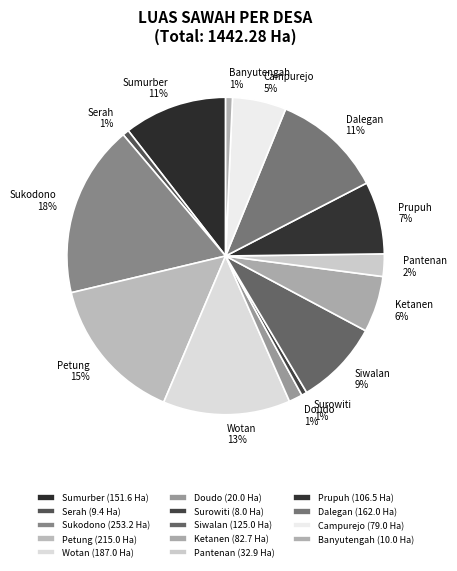

To the nearest percent, what is the average slice percentage?

7%